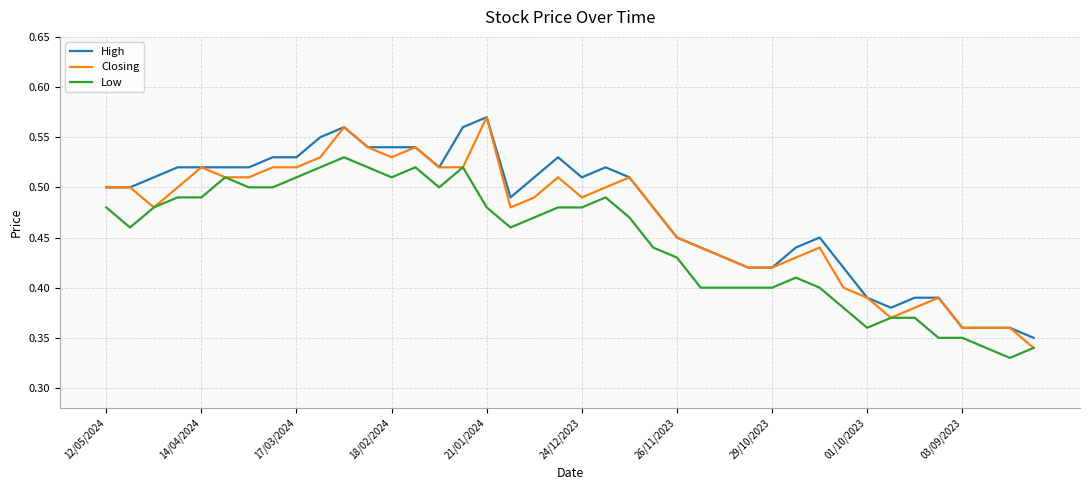

Which series has the largest range (max minus min)?

Closing